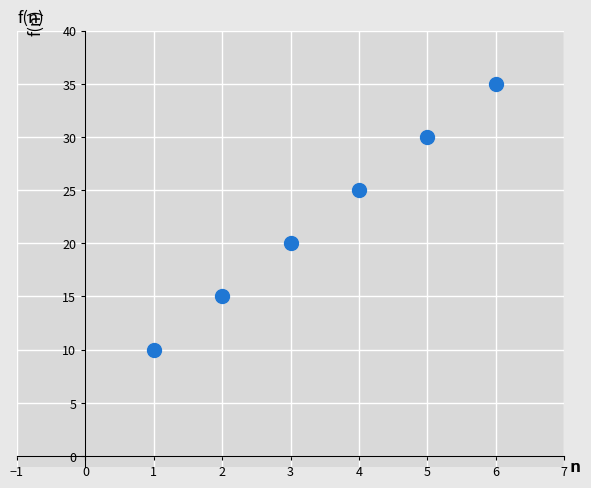

What is the range of Y values (max minus min)?

25